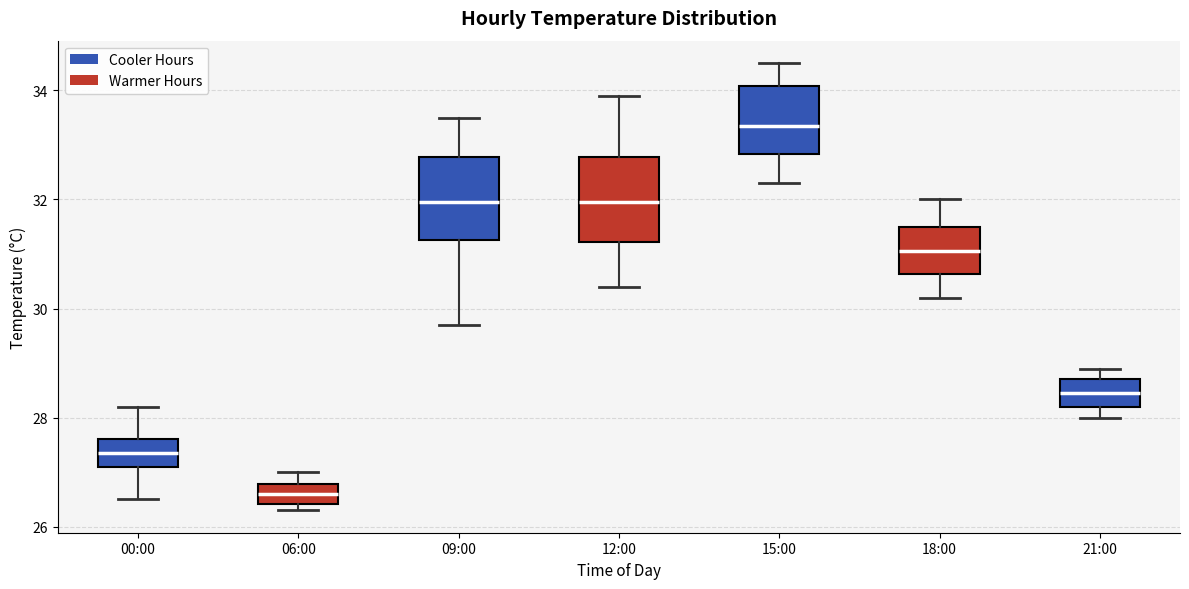

Which box's median line is the highest?

15:00